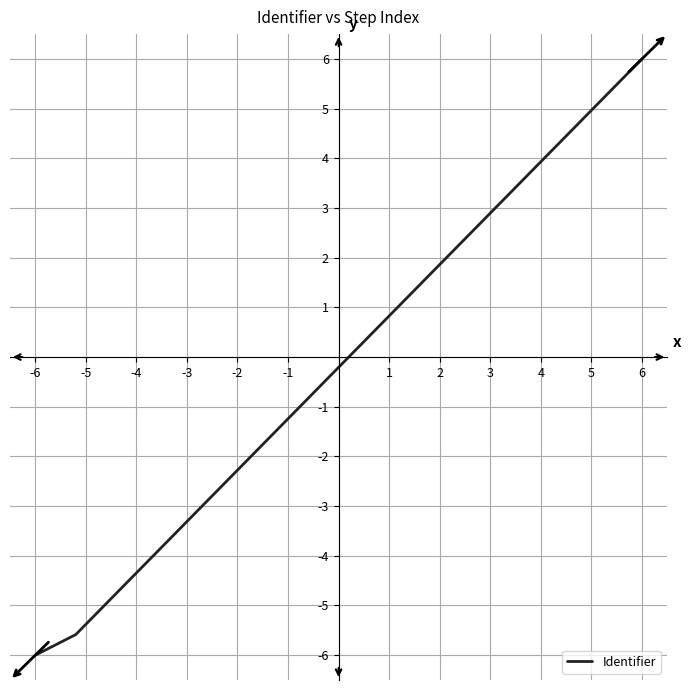

What is the difference between the maximum and minimum values?

12.0